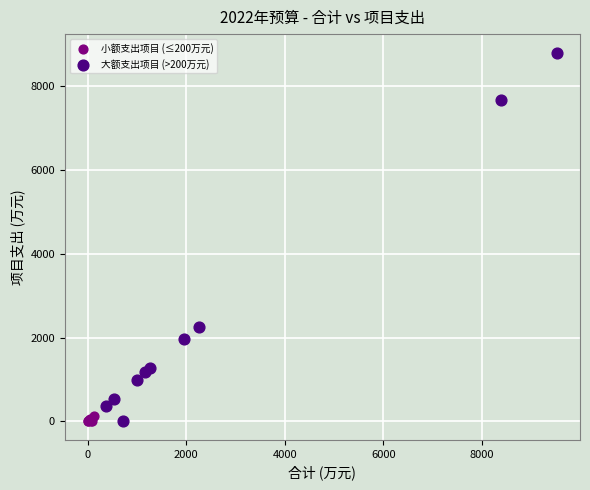

Which series has the widest spread of Y values?

大额支出项目 (>200万元)